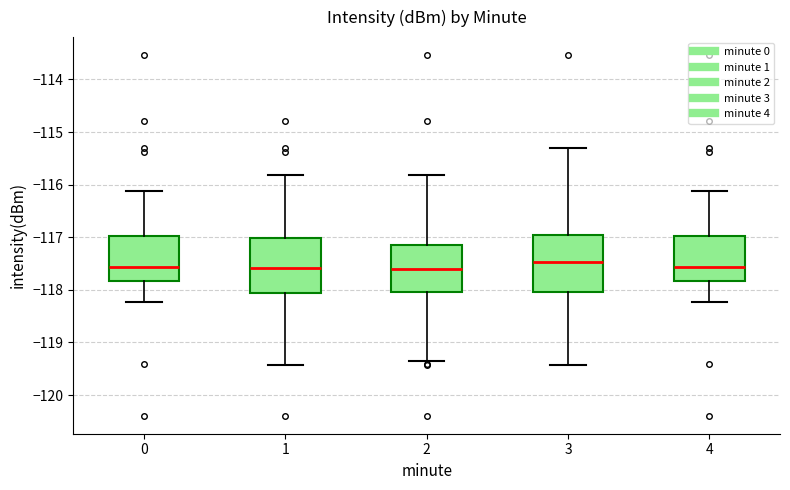

Reading left to right, read every box against the y-axis: the position of its median line, the range the box covers, and the ends of its whiskers. The values are not printed on the chart, so give them approximately, as read against the axis.

0: median -117.6, box -117.8 to -117.0, whiskers -118.2 to -116.1
1: median -117.6, box -118.1 to -117.0, whiskers -119.4 to -115.8
2: median -117.6, box -118.0 to -117.1, whiskers -119.3 to -115.8
3: median -117.5, box -118.0 to -117.0, whiskers -119.4 to -115.3
4: median -117.6, box -117.8 to -117.0, whiskers -118.2 to -116.1